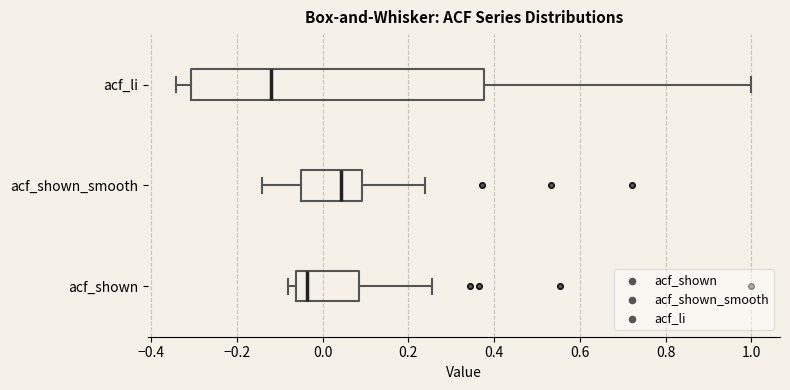

Where is the right edge of the box for acf_li on the x-axis? The values are not printed on the chart, so give them approximately, as read against the axis.

0.38